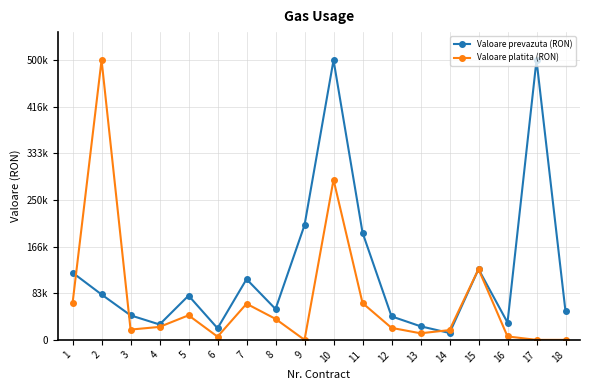

Is this an area chart (filled region under the line)?

No